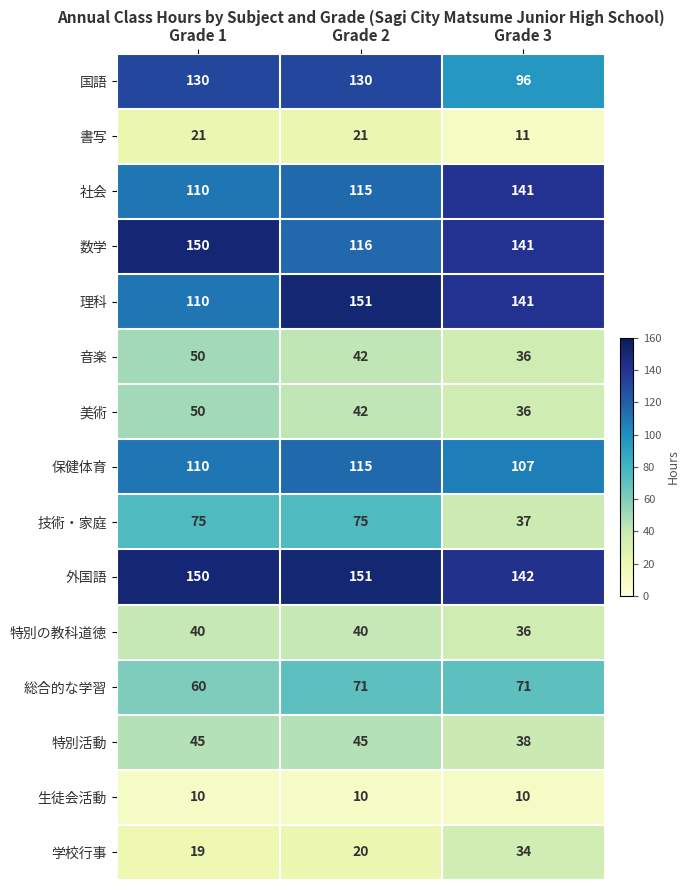

What is the minimum value shown in the chart?

10